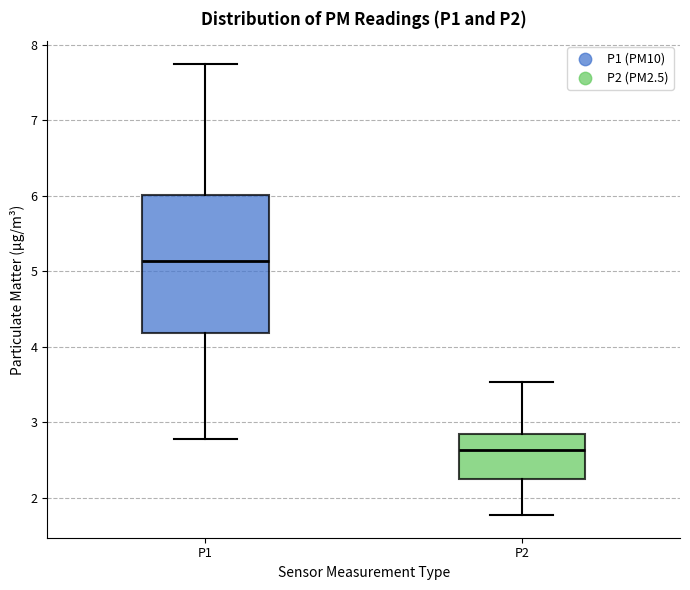

Comparing the boxes themselves (not the whiskers), which one is the tallest?

P1